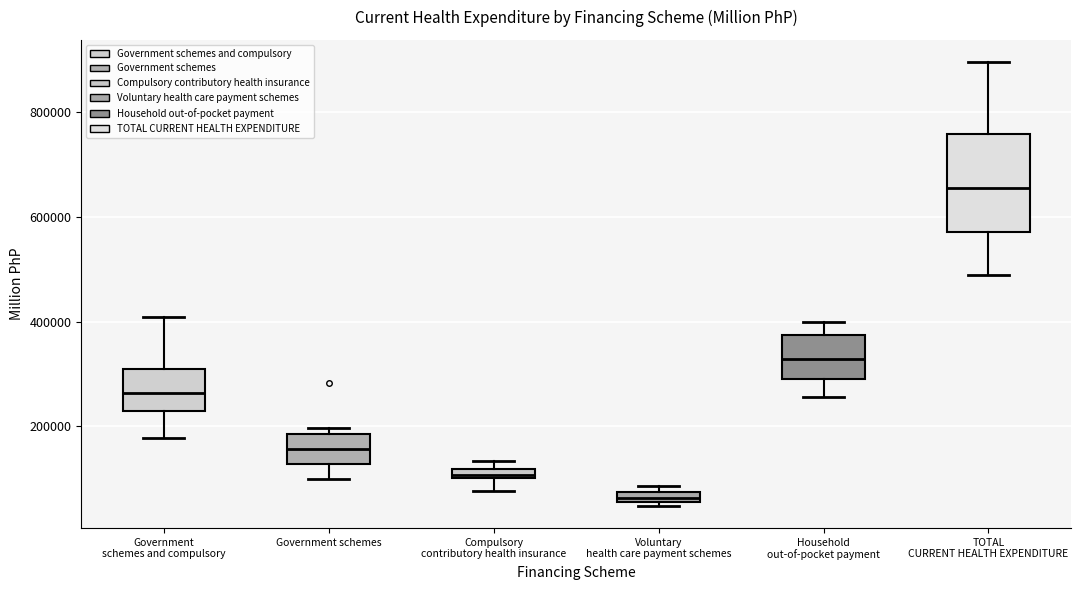

Which box is the tallest, from its lower edge to its upper edge?

TOTAL CURRENT HEALTH EXPENDITURE